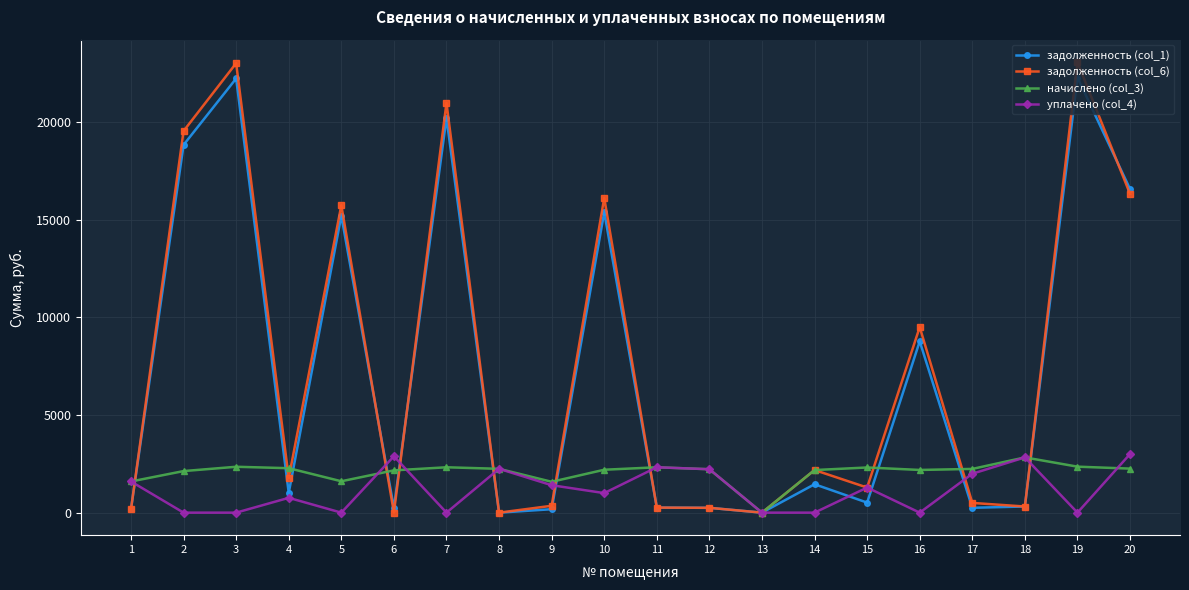

The начислено (col_3) series shows 917.5 at 4. True or false?

False